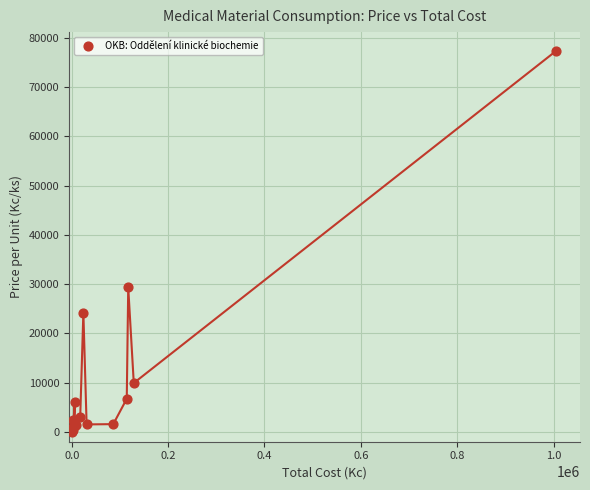

What Y value in the scatter plot is closest to 38640?

29329.5